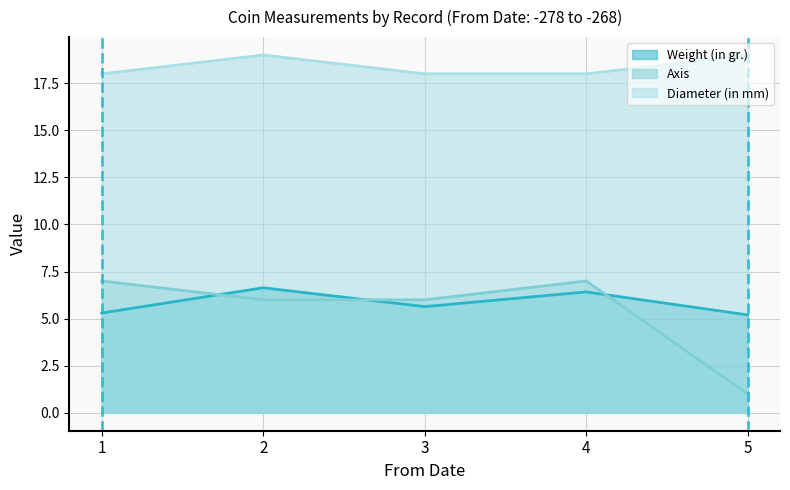

What is the sum of the Diameter (in mm) values at 3 and 5?

37.0